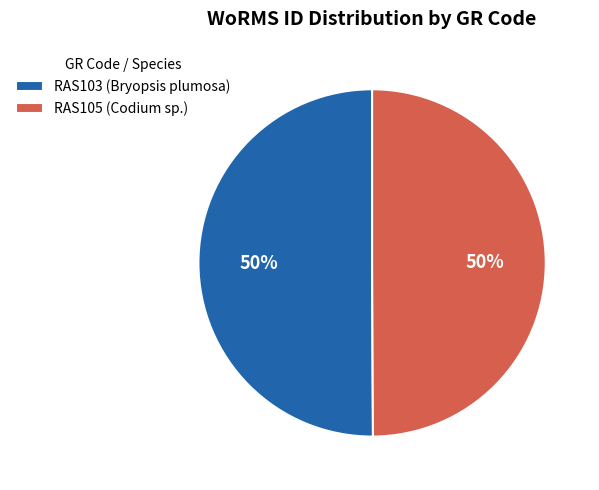

To the nearest percent, what is the combined percentage of RAS103 (Bryopsis plumosa) and RAS105 (Codium sp.)?

100%